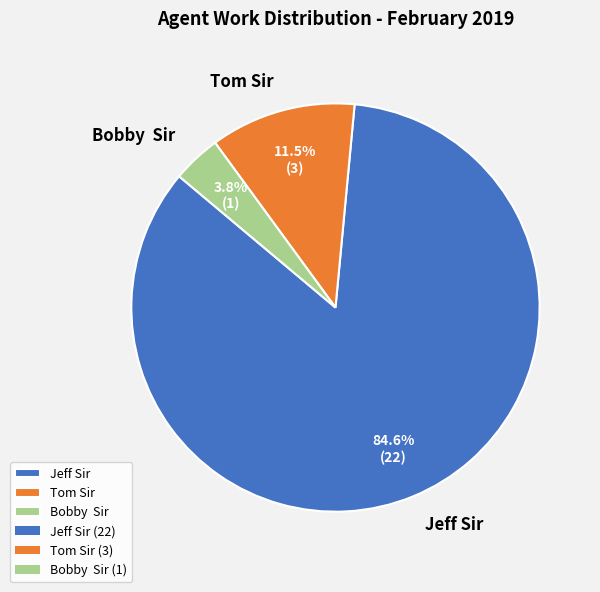

Combined, do Jeff Sir and Tom Sir account for over 50%?

Yes